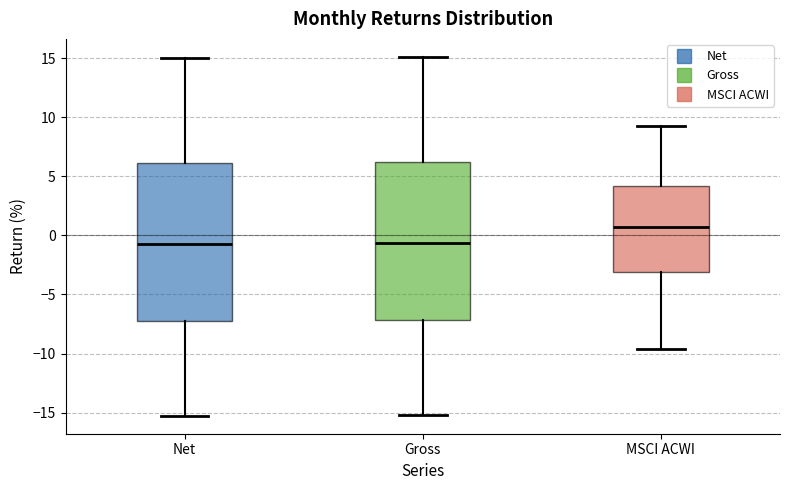

Reading left to right, read every box against the y-axis: the position of its median line, the range the box covers, and the ends of its whiskers. The values are not printed on the chart, so give them approximately, as read against the axis.

Net: median -0.5, box -7.5 to 6.0, whiskers -15.5 to 15.0
Gross: median -0.5, box -7.0 to 6.0, whiskers -15.0 to 15.0
MSCI ACWI: median 0.5, box -3.0 to 4.0, whiskers -9.5 to 9.0